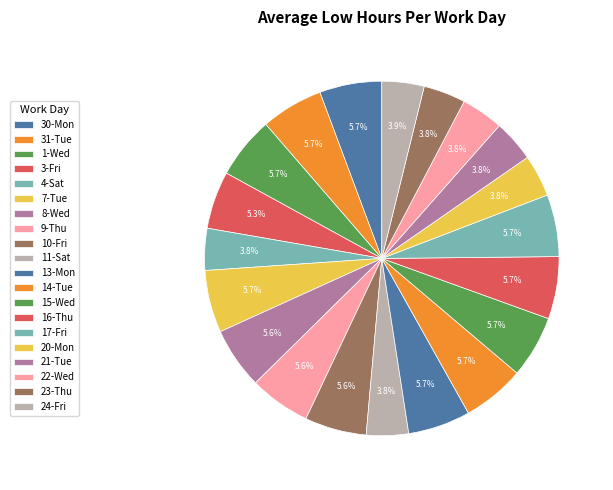

To the nearest percent, what portion does 3-Fri represent?

5%